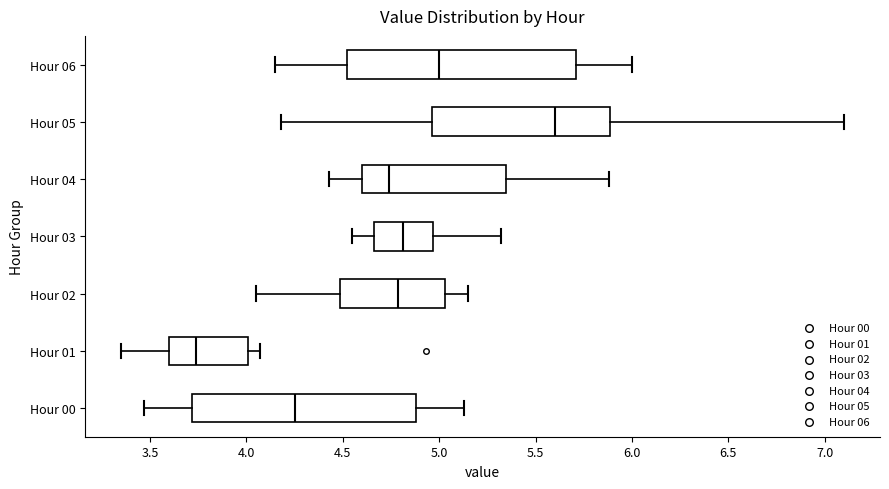

Reading bottom to top, transcribe this box plot: for each box, give where its median line is, the range the box spans, and where its two whiskers end, as read against the x-axis. The values are not printed on the chart, so give them approximately, as read against the axis.

Hour 00: median 4.25, box 3.70 to 4.90, whiskers 3.45 to 5.15
Hour 01: median 3.75, box 3.60 to 4.00, whiskers 3.35 to 4.05
Hour 02: median 4.80, box 4.50 to 5.05, whiskers 4.05 to 5.15
Hour 03: median 4.80, box 4.65 to 4.95, whiskers 4.55 to 5.30
Hour 04: median 4.75, box 4.60 to 5.35, whiskers 4.45 to 5.90
Hour 05: median 5.60, box 4.95 to 5.90, whiskers 4.20 to 7.10
Hour 06: median 5.00, box 4.50 to 5.70, whiskers 4.15 to 6.00